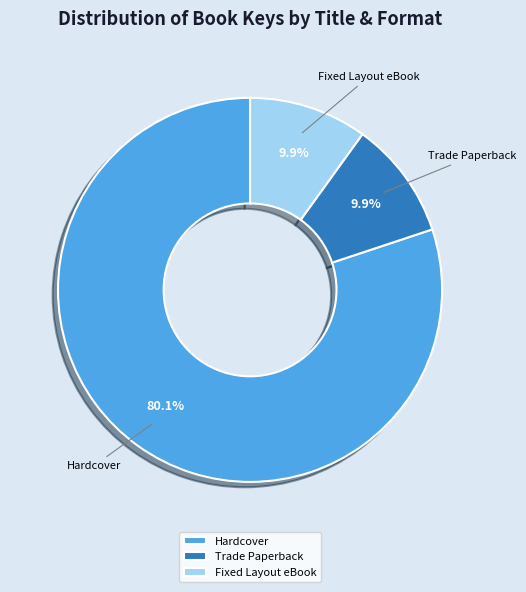

Is the sum of Fixed Layout eBook and Trade Paperback greater than half?

No